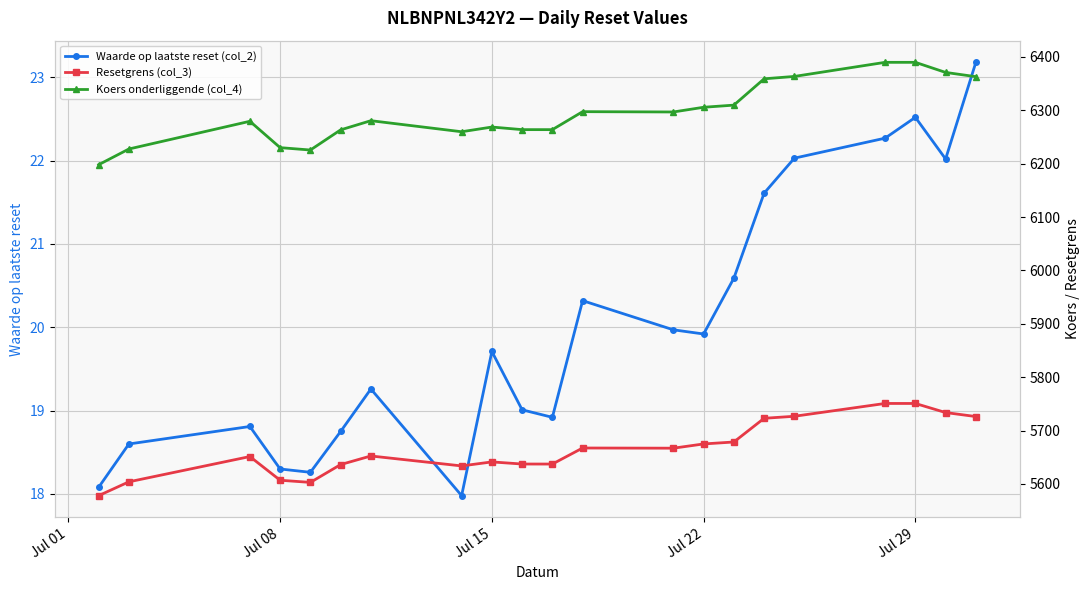

What is the value of the Resetgrens (col_3) point at the 16th from the left?

5723.0